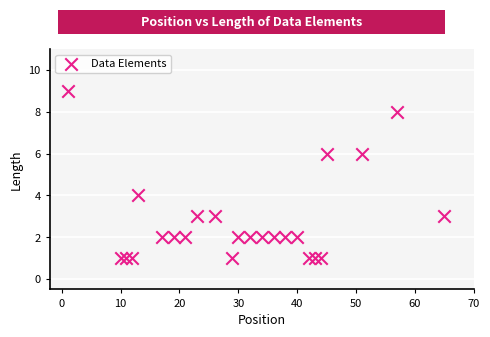

What is the range of X values (max minus min)?

64